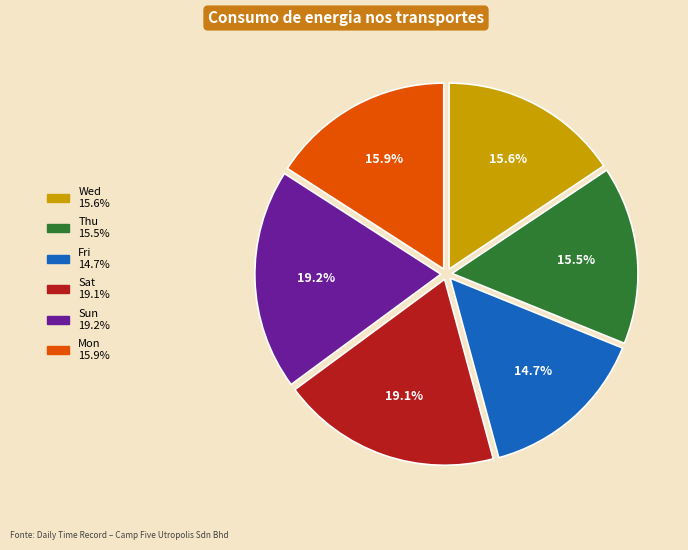

Is there any slice that represents more than half of the pie?

No